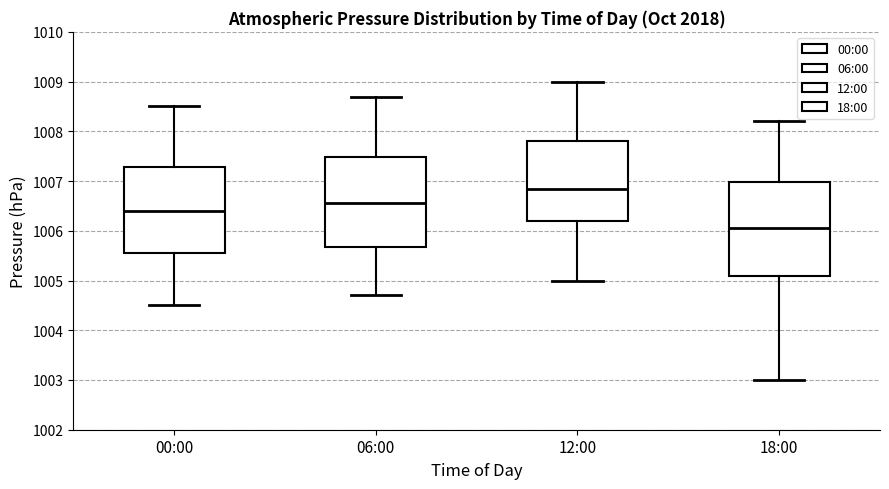

Reading left to right, read every box against the y-axis: the position of its median line, the range the box covers, and the ends of its whiskers. The values are not printed on the chart, so give them approximately, as read against the axis.

00:00: median 1006.4, box 1005.6 to 1007.3, whiskers 1004.5 to 1008.5
06:00: median 1006.6, box 1005.7 to 1007.5, whiskers 1004.7 to 1008.7
12:00: median 1006.9, box 1006.2 to 1007.8, whiskers 1005.0 to 1009.0
18:00: median 1006.1, box 1005.1 to 1007.0, whiskers 1003.0 to 1008.2